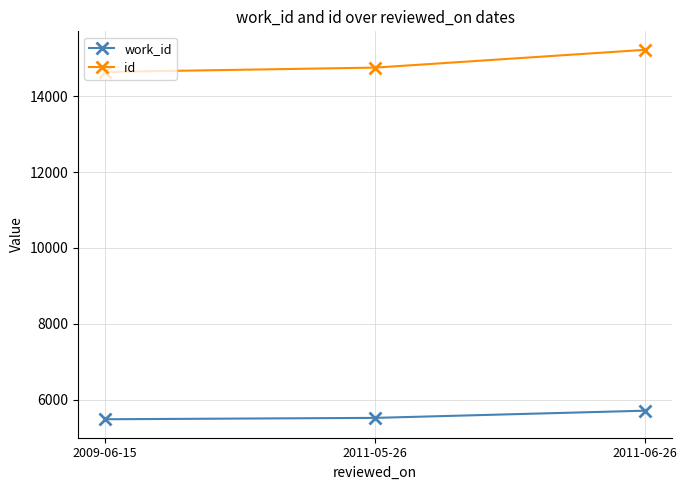

What position from the left is 2011-05-26?

2